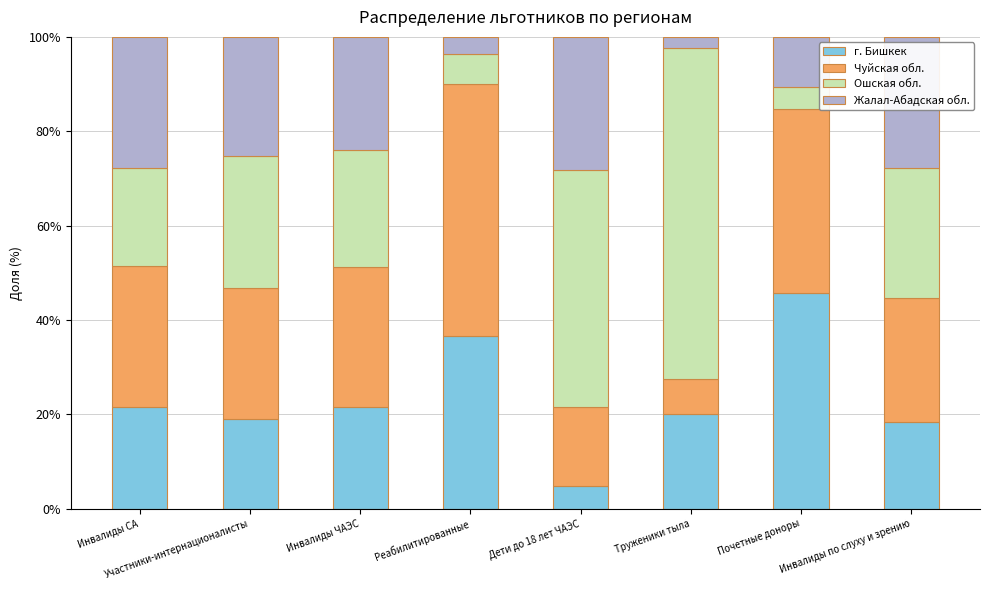

How many bars are there in total?

8